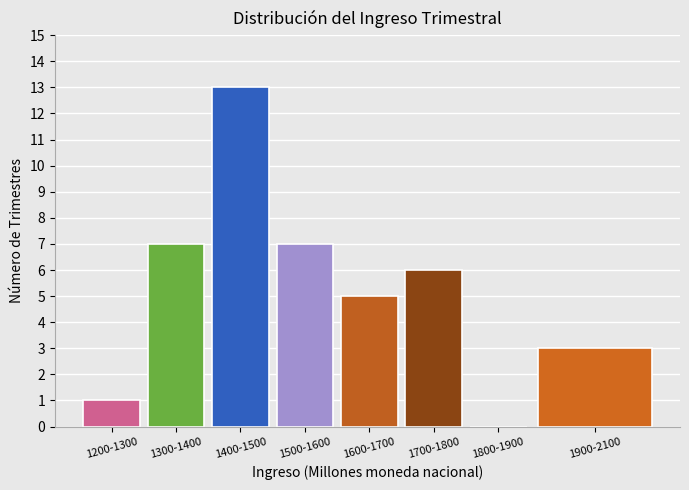

Reading left to right, list all the values displayed in this chart.

1200-1300=1	1300-1400=7	1400-1500=13	1500-1600=7	1600-1700=5	1700-1800=6	1800-1900=0	1900-2100=3